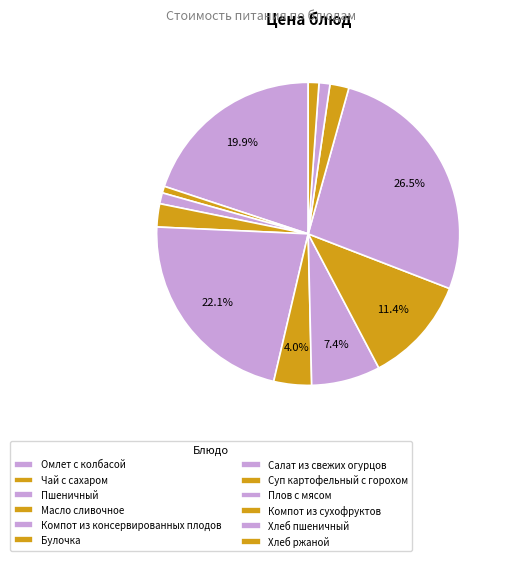

True or false: Суп картофельный с горохом accounts for 11% of the total.

True